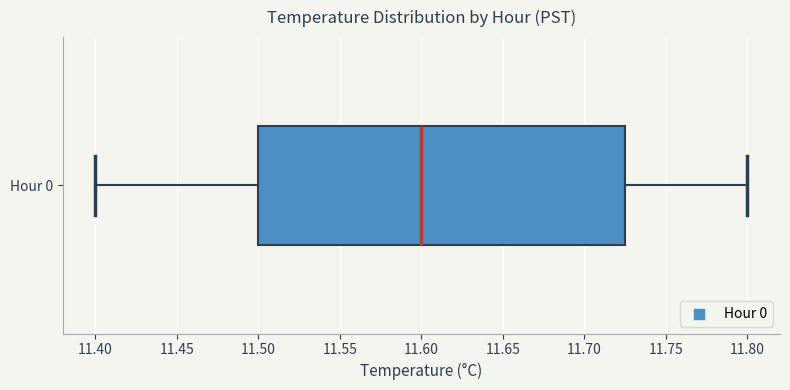

Read this box plot against the x-axis: the position of the median line, the range covered by the box, and the ends of both whiskers. The values are not printed on the chart, so give them approximately, as read against the axis.

median 11.600, box 11.500 to 11.725, whiskers 11.400 to 11.800